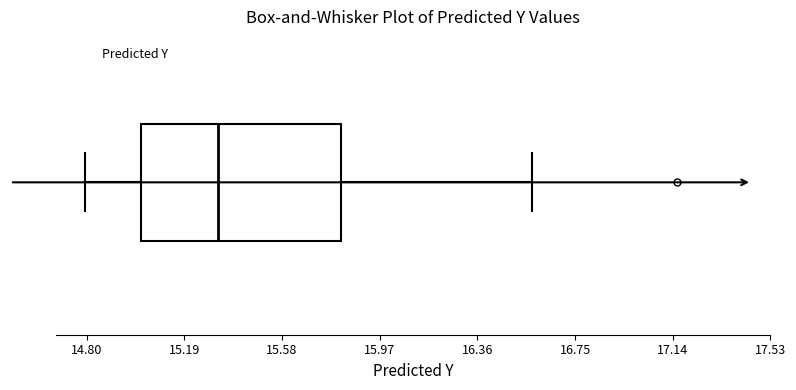

Read this box plot against the x-axis: the position of the median line, the range covered by the box, and the ends of both whiskers. The values are not printed on the chart, so give them approximately, as read against the axis.

median 15.3, box 15.0 to 15.8, whiskers 14.8 to 16.6